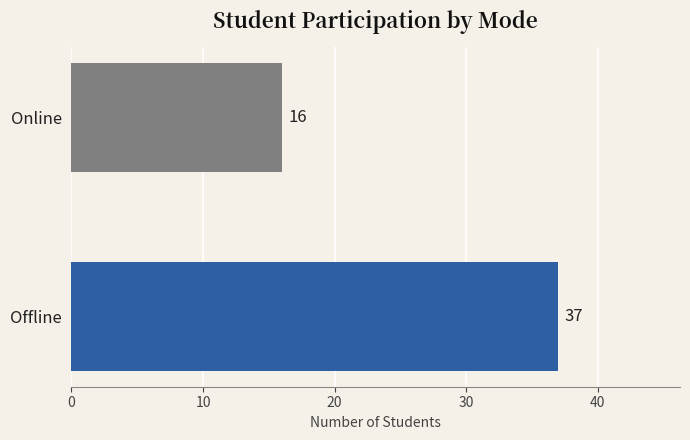

What is the change in value from Online to Offline?

+21